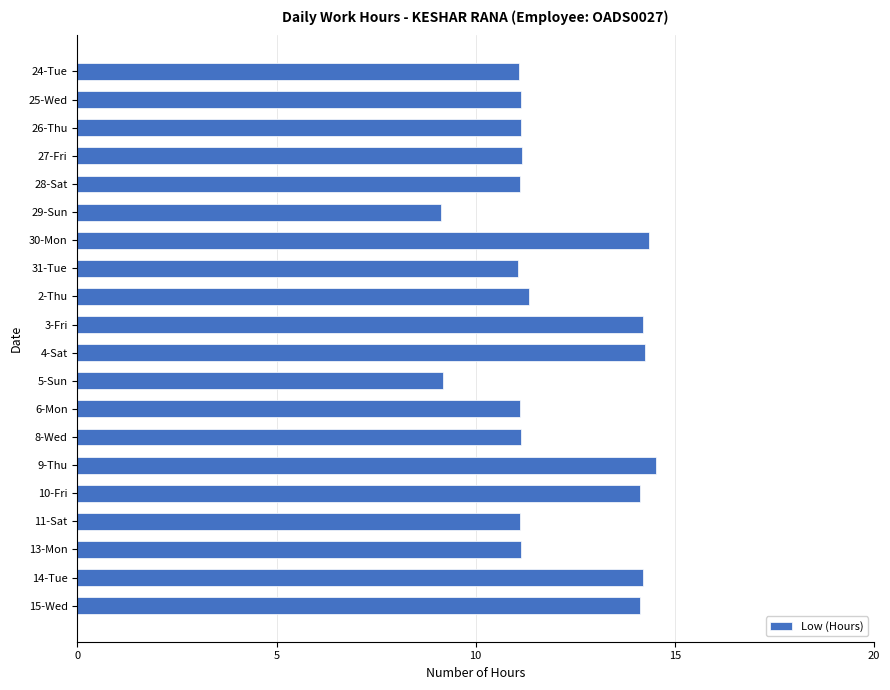

True or false: the data shows 19.6 at 2-Thu.

False